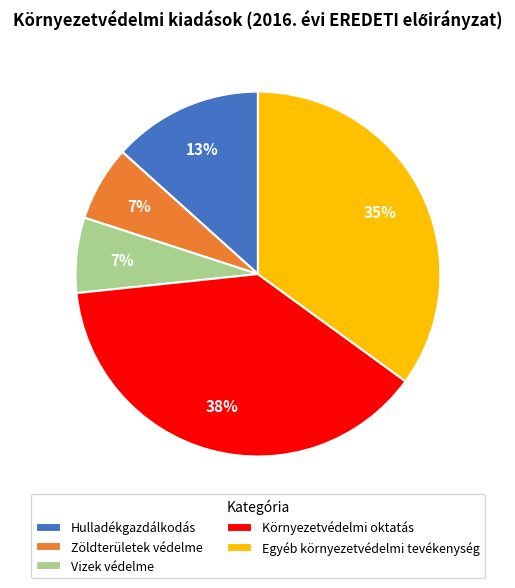

Which slice is the largest?

Környezetvédelmi oktatás